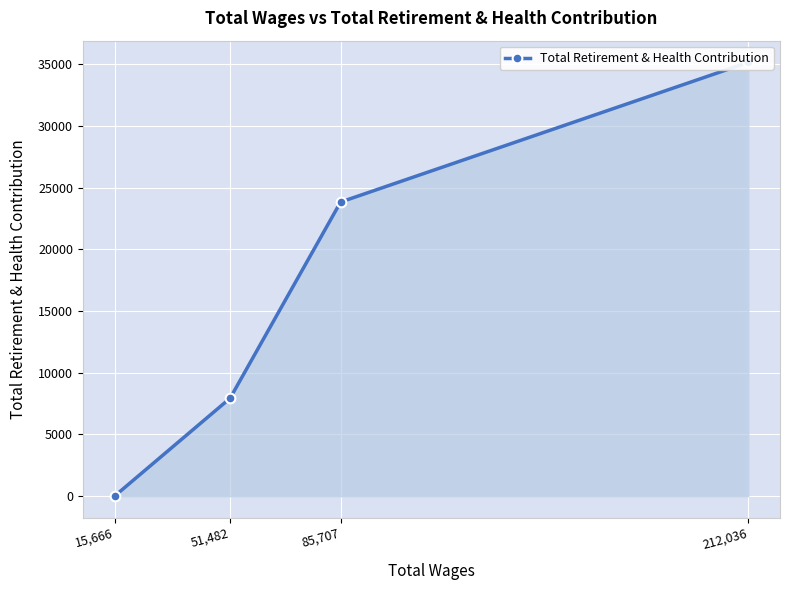

At which label is the value closest to 17580?

85,707